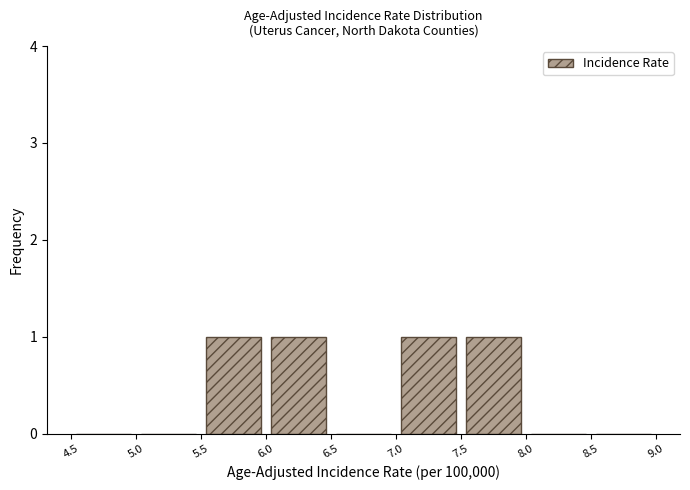

Reading left to right, transcribe this chart: for each bar, give the range it covers on the x-axis and its height. The values are not printed on the chart, so give them approximately, as read against the axis.

4.5 to 5.0: 0
5.0 to 5.5: 0
5.5 to 6.0: 1
6.0 to 6.5: 1
6.5 to 7.0: 0
7.0 to 7.5: 1
7.5 to 8.0: 1
8.0 to 8.5: 0
8.5 to 9.0: 0